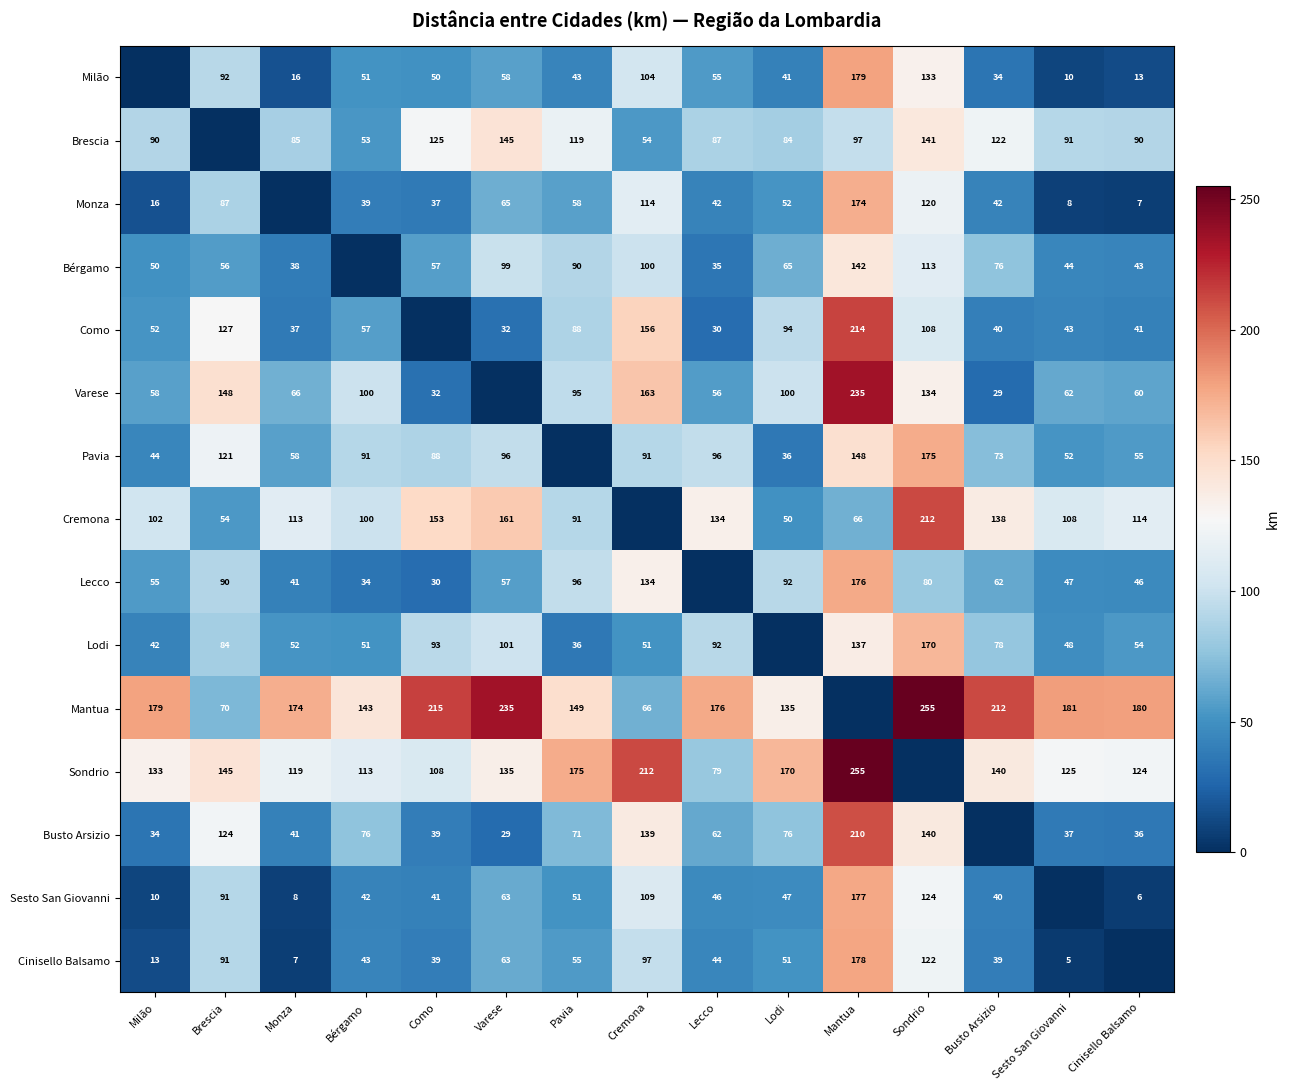

What is the difference between the Pavia values at Cinisello Balsamo and Brescia?

66